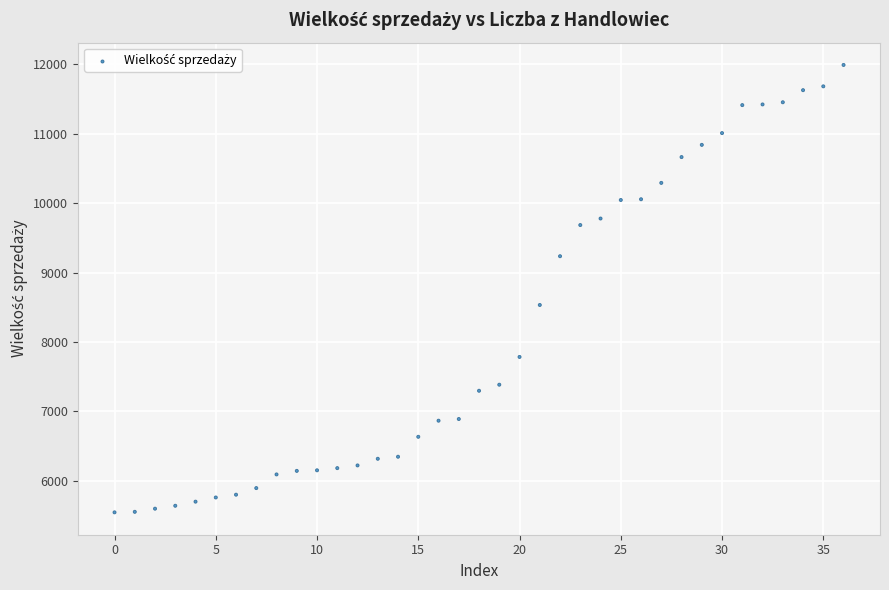

What is the range of Y values (max minus min)?

6444.2